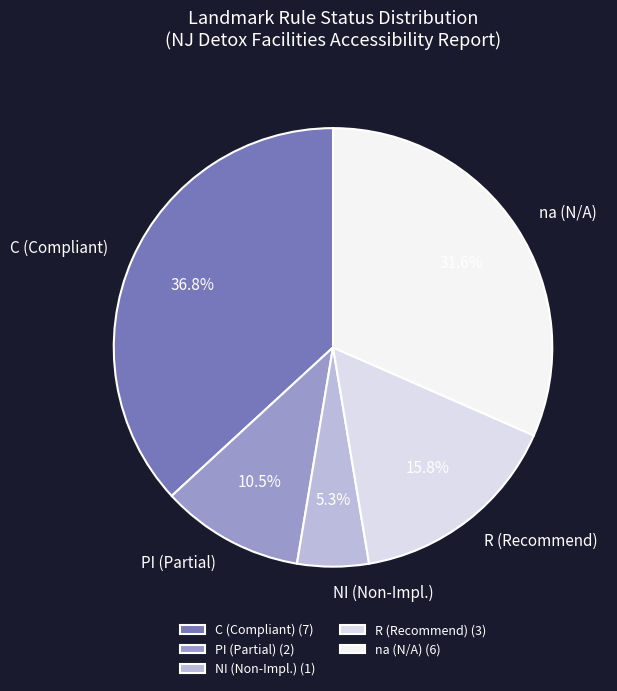

Is NI (Non-Impl.) the majority of the pie?

No